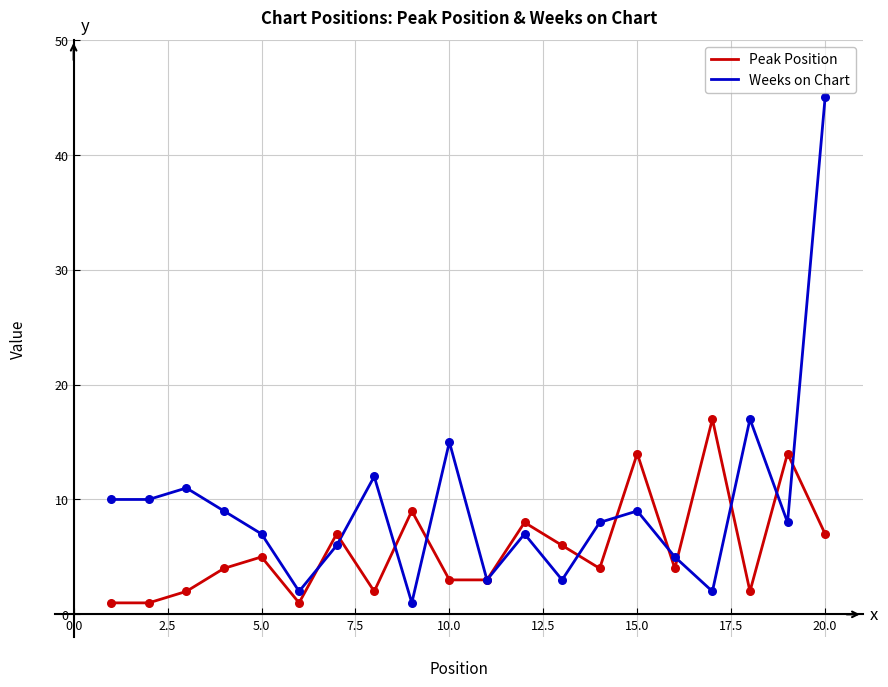

At how many categories does at least one series exceed 41?

1